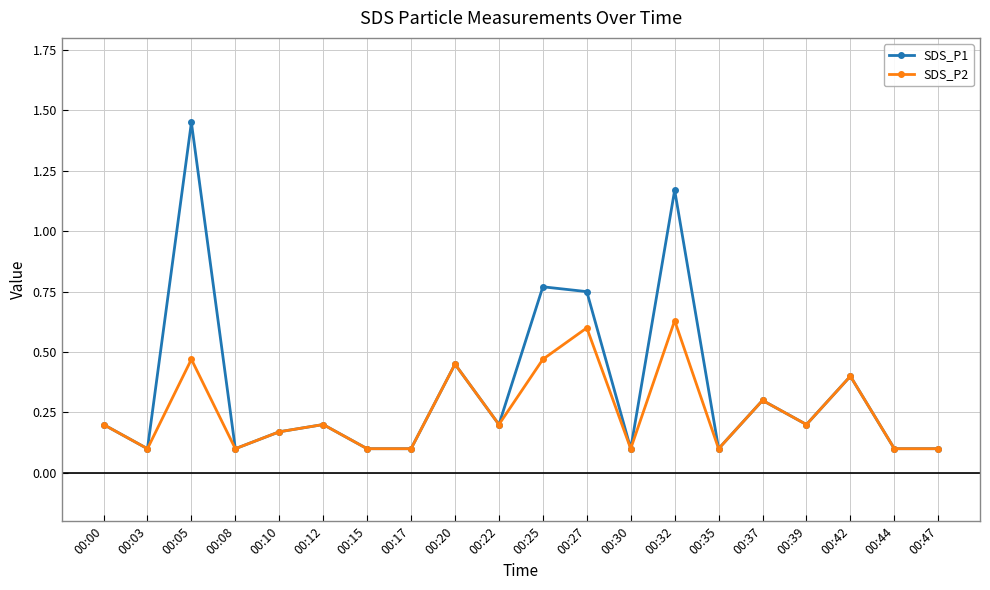

Which category has the highest value in the SDS_P2 series?

00:32